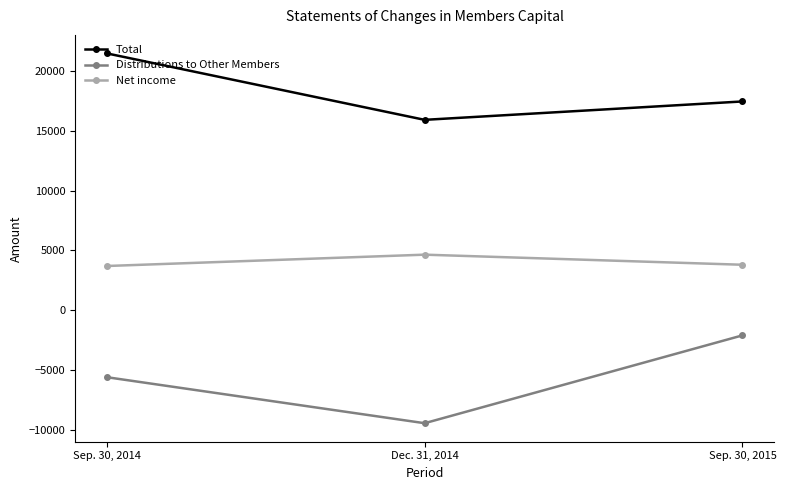

At which label is Distributions to Other Members closest to -5763?

Sep. 30, 2014